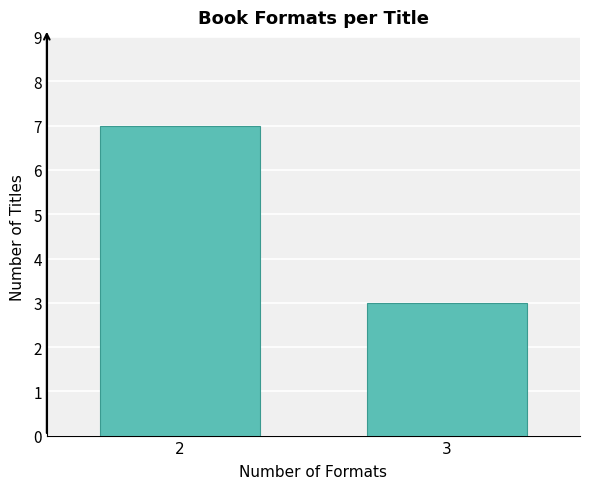

Reading left to right, what are all the values shown in this chart?

2=7	3=3